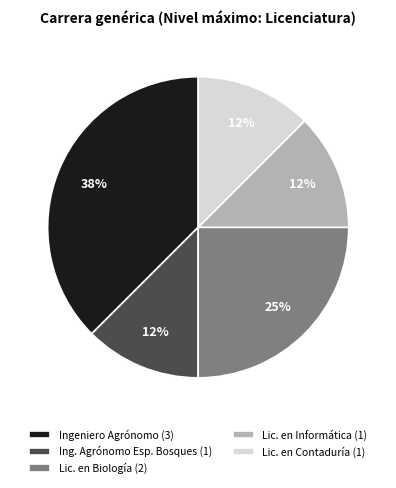

The Lic. en Contaduría (1) slice represents 1% of the pie. True or false?

False